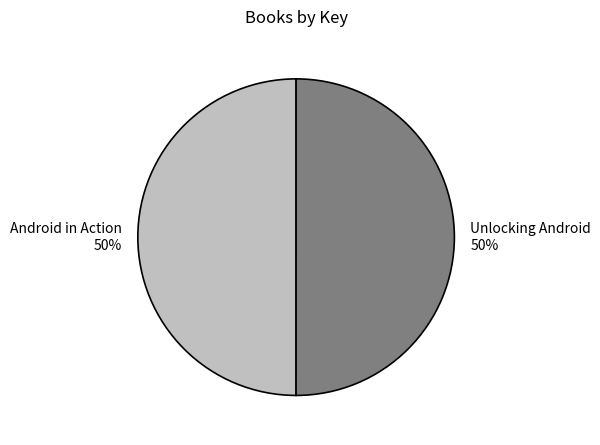

Do Unlocking Android and Android in Action together represent more than half of the pie?

Yes